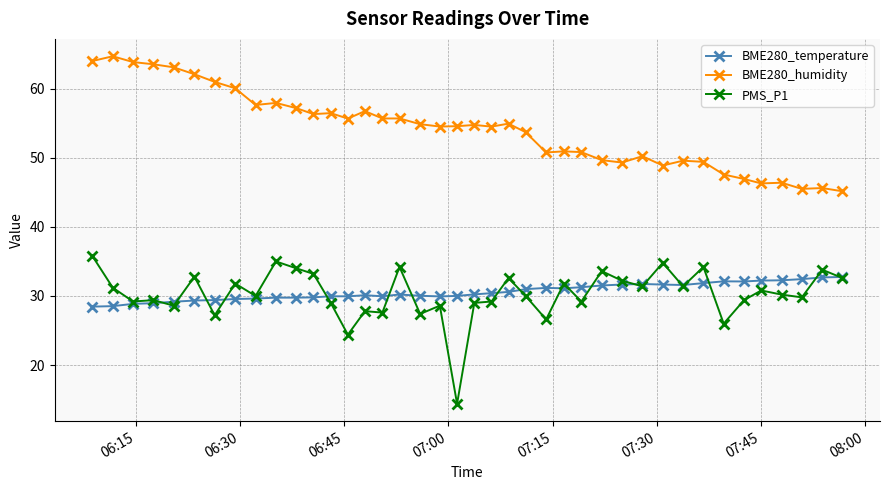

What is the maximum value for BME280_temperature?

32.8